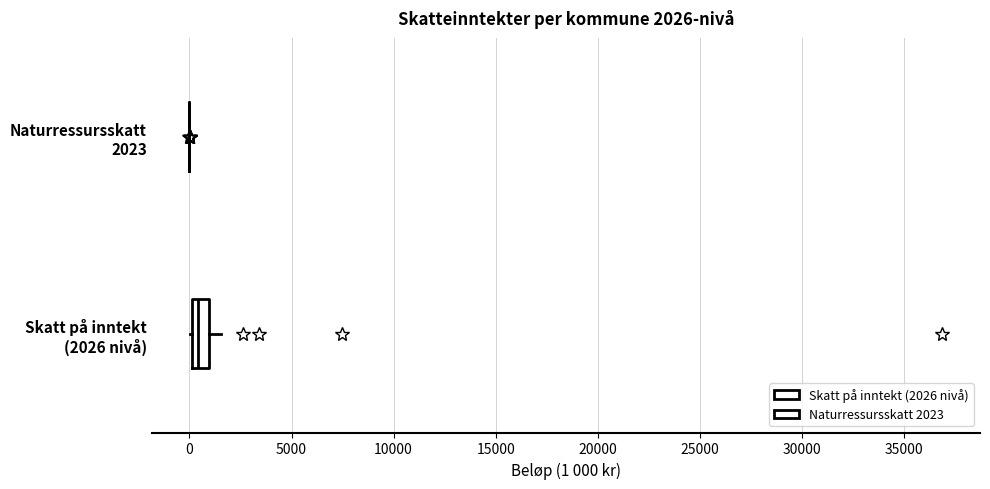

Which box is the widest, from its left edge to its right edge?

Skatt på inntekt (2026 nivå)